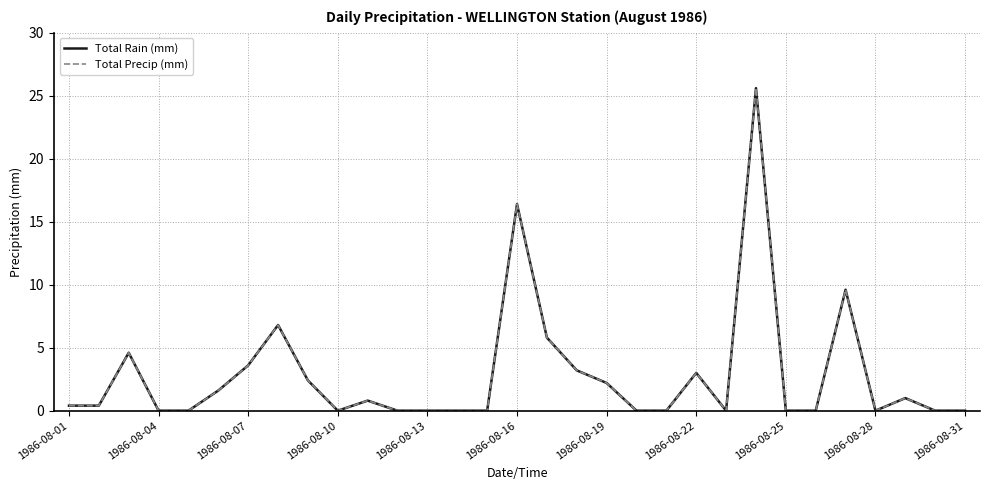

Which series has the largest range (max minus min)?

Total Rain (mm)